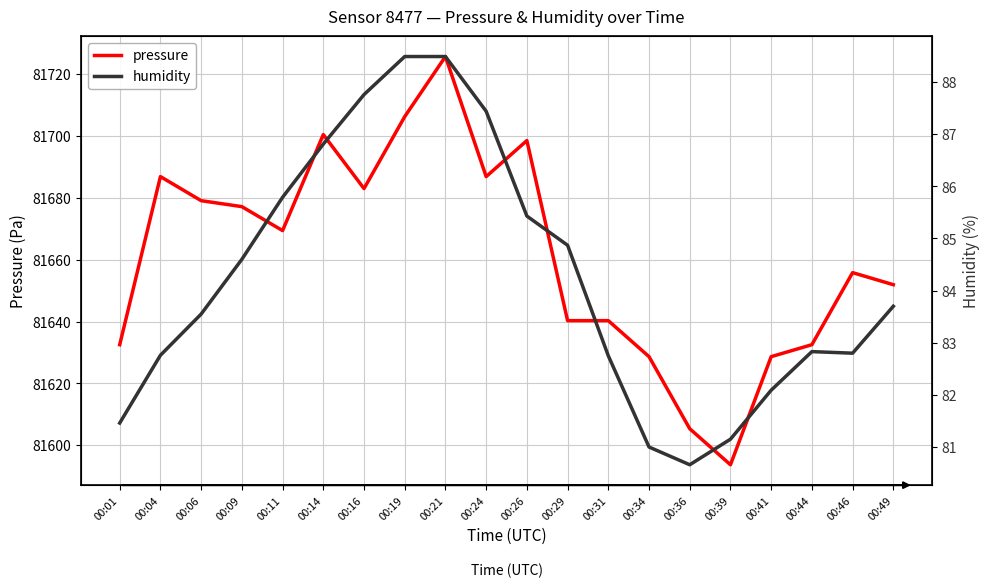

What is the difference between the pressure values at 00:09 and 00:34?

48.5